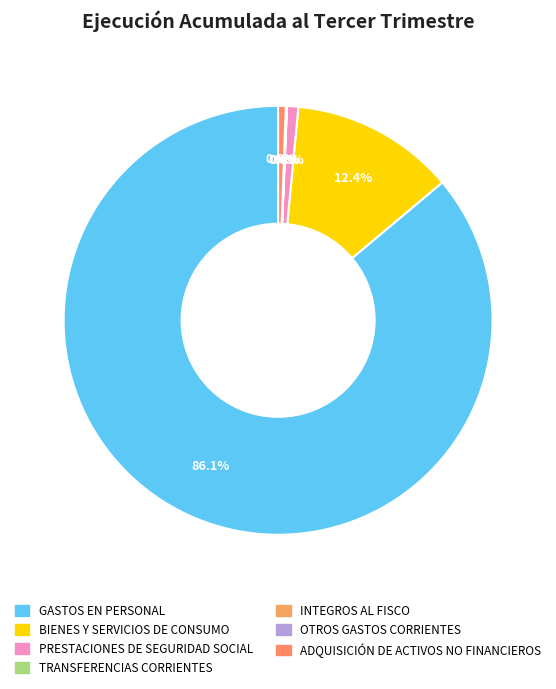

How many slices are in this pie chart?

7